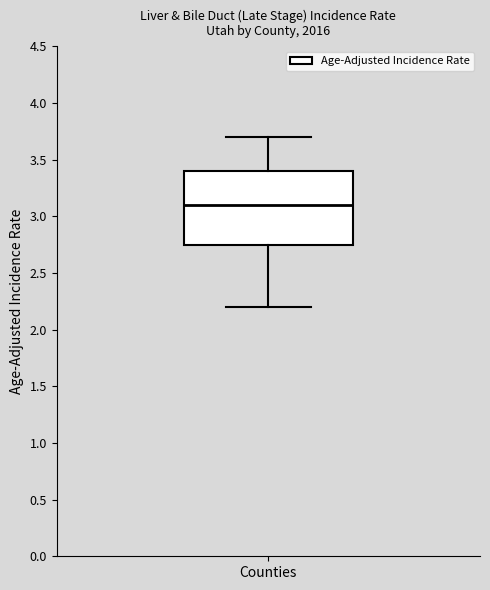

Where is the upper edge of the box for Counties on the y-axis? The values are not printed on the chart, so give them approximately, as read against the axis.

3.40